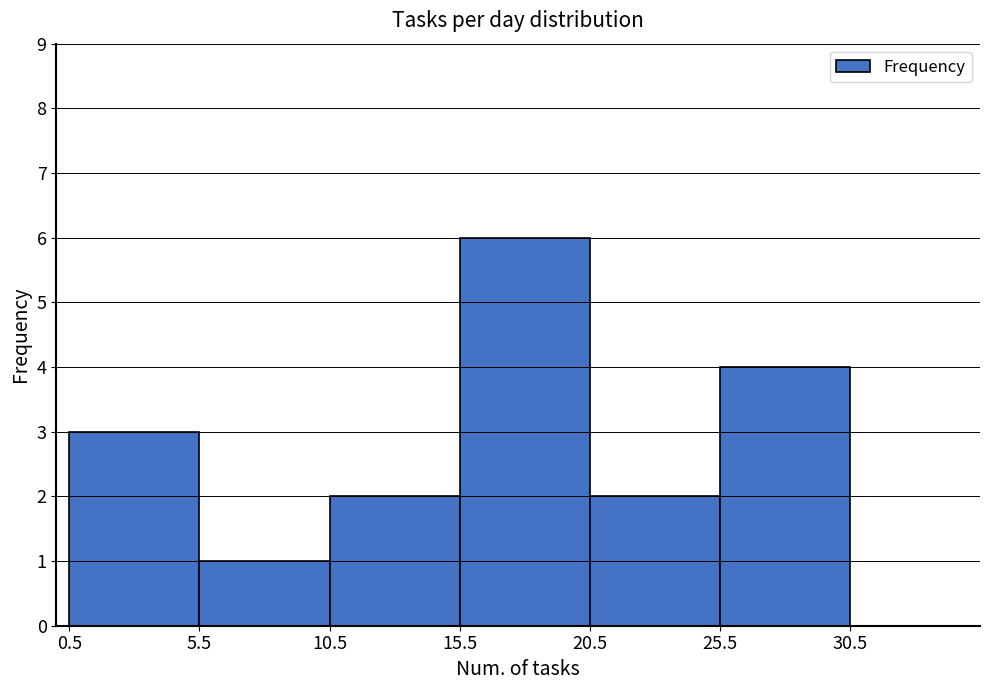

Reading left to right, transcribe this chart: for each bar, give the range it covers on the x-axis and its height. The values are not printed on the chart, so give them approximately, as read against the axis.

0.5 to 5.5: 3
5.5 to 10.5: 1
10.5 to 15.5: 2
15.5 to 20.5: 6
20.5 to 25.5: 2
25.5 to 30.5: 4